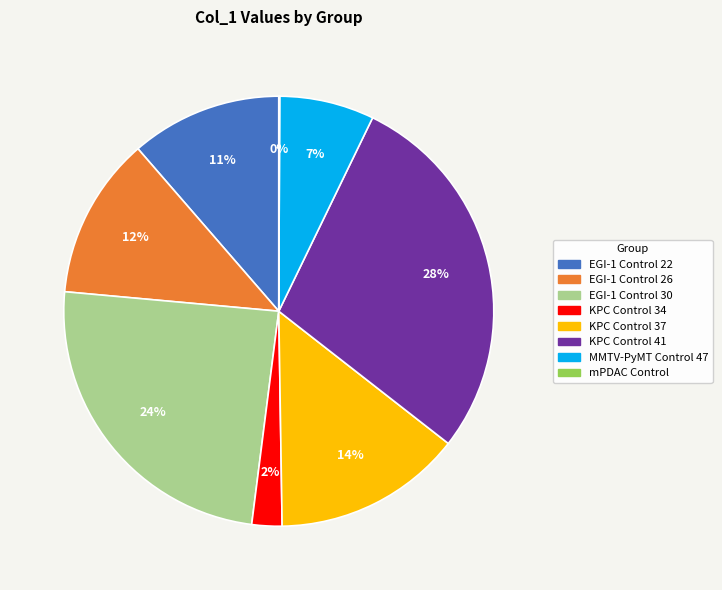

Does any single category account for the majority?

No